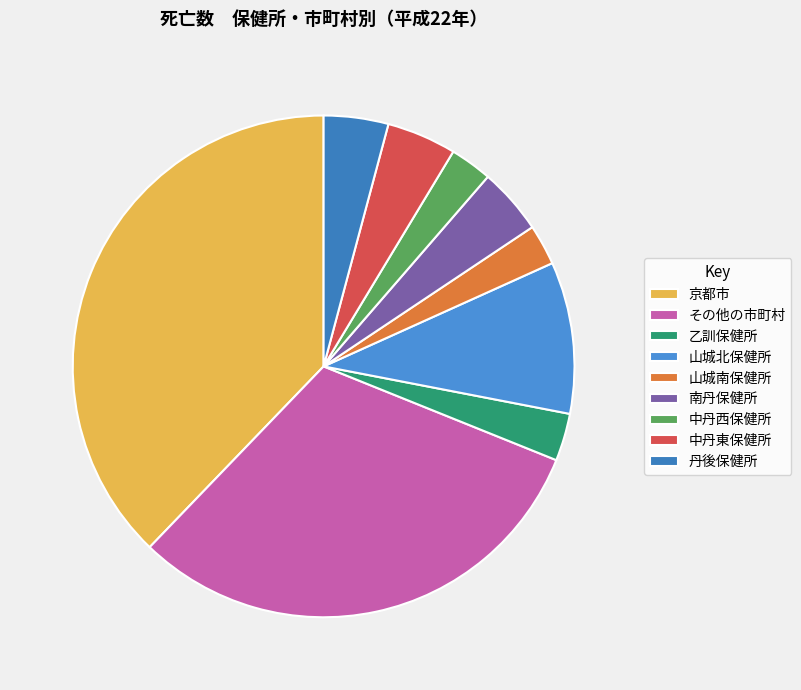

Which slice is the smallest?

山城南保健所